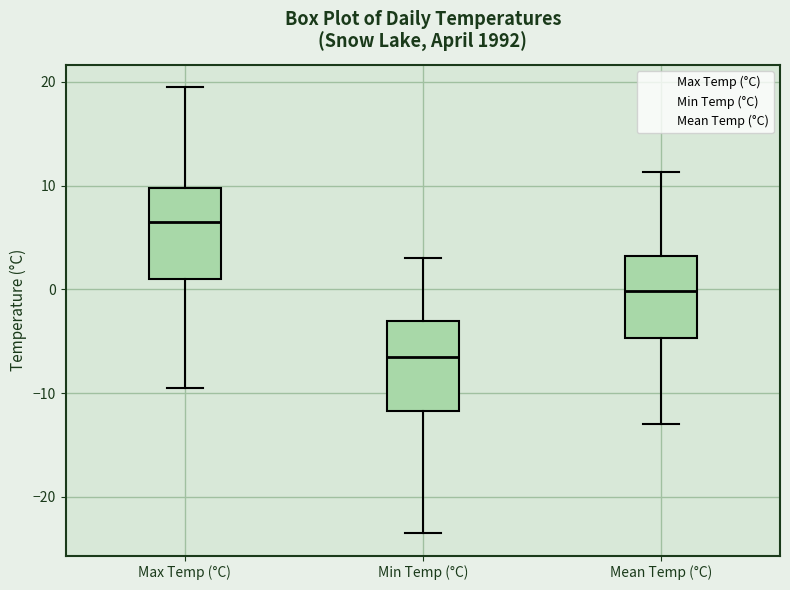

Which box's median line is the lowest?

Min Temp (°C)